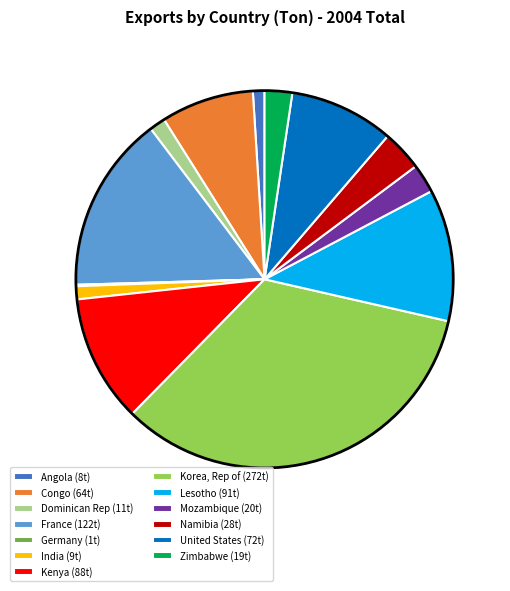

The Kenya (88t) slice represents 11% of the pie. True or false?

True